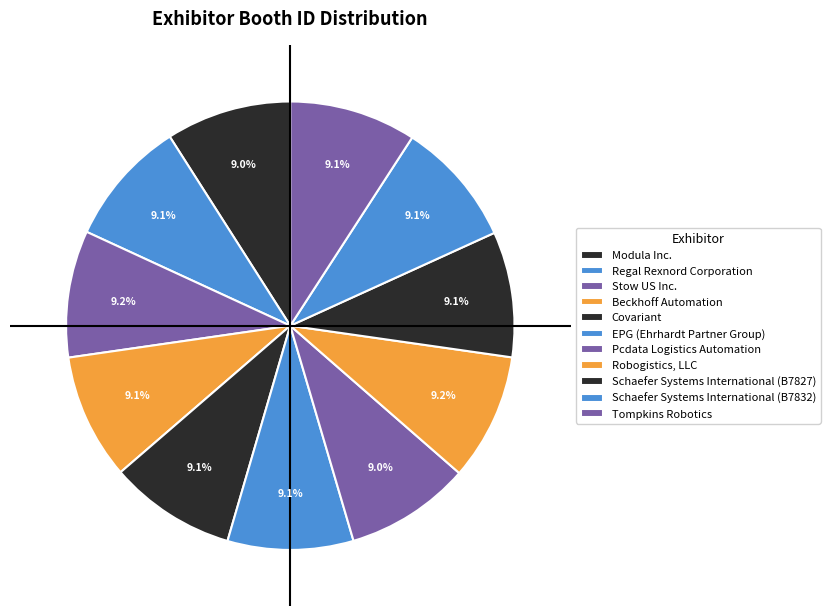

Approximately how many times larger is the value at Pcdata Logistics Automation compared to Robogistics, LLC?

1.0